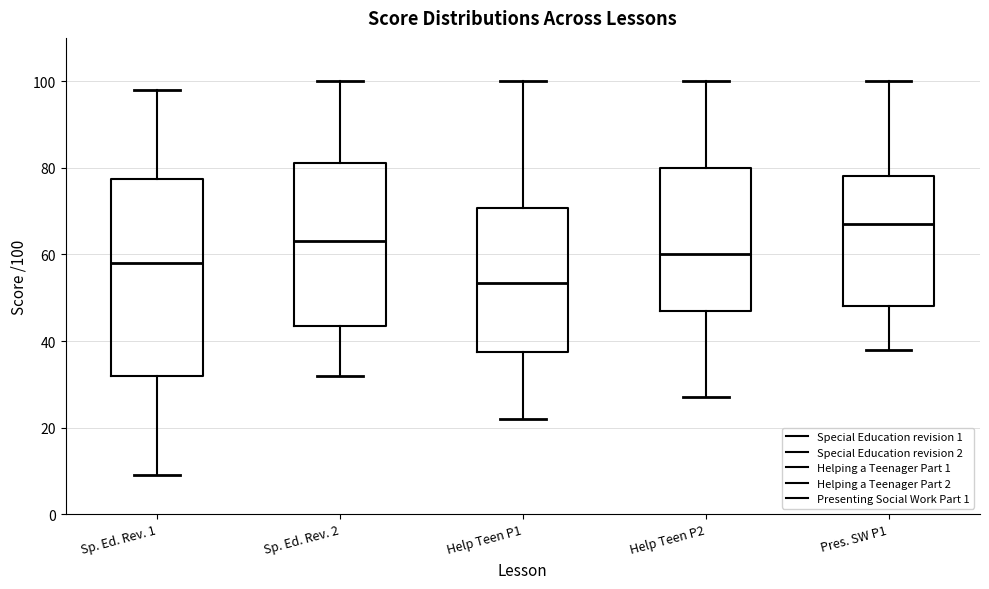

Reading left to right, transcribe this box plot: for each box, give where its median line is, the range the box spans, and where its two whiskers end, as read against the y-axis. The values are not printed on the chart, so give them approximately, as read against the axis.

Sp. Ed. Rev. 1: median 58, box 32 to 78, whiskers 10 to 98
Sp. Ed. Rev. 2: median 64, box 44 to 82, whiskers 32 to 100
Help Teen P1: median 54, box 38 to 70, whiskers 22 to 100
Help Teen P2: median 60, box 48 to 80, whiskers 28 to 100
Pres. SW P1: median 68, box 48 to 78, whiskers 38 to 100